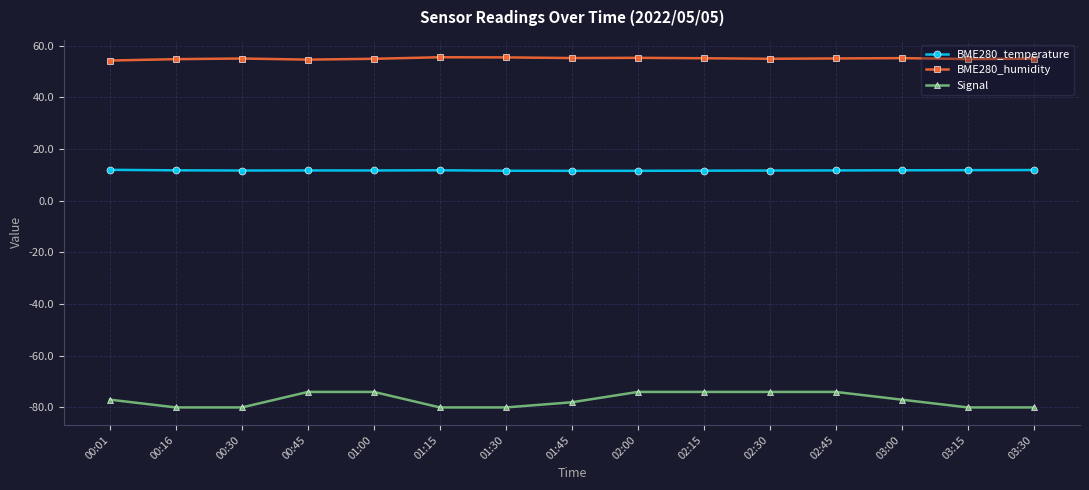

What is the label of the 2nd point from the left?

00:16